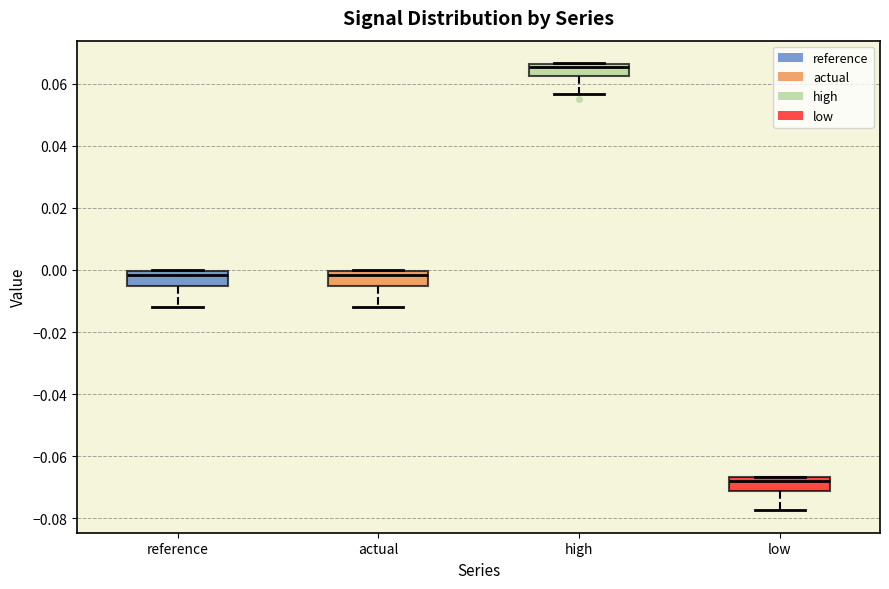

Reading left to right, transcribe this box plot: for each box, give where its median line is, the range the box spans, and where its two whiskers end, as read against the y-axis. The values are not printed on the chart, so give them approximately, as read against the axis.

reference: median -0.002, box -0.006 to 0.000, whiskers -0.012 to 0.000
actual: median -0.002, box -0.006 to 0.000, whiskers -0.012 to 0.000
high: median 0.066 (just below the box's upper edge), box 0.062 to 0.066, whiskers 0.056 to 0.066
low: median -0.068, box -0.072 to -0.066, whiskers -0.078 to -0.066